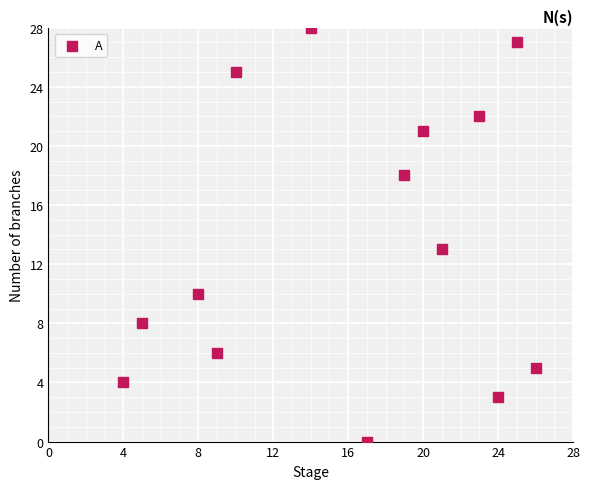

What is the range of X values (max minus min)?

22